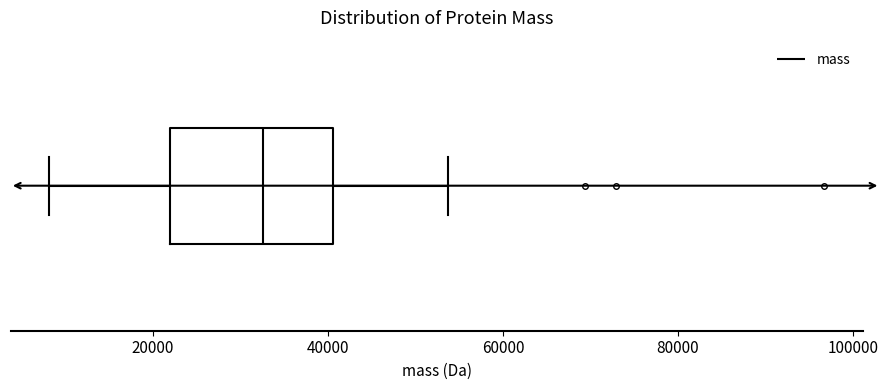

Where does the median line of the box sit on the x-axis? The values are not printed on the chart, so give them approximately, as read against the axis.

32000